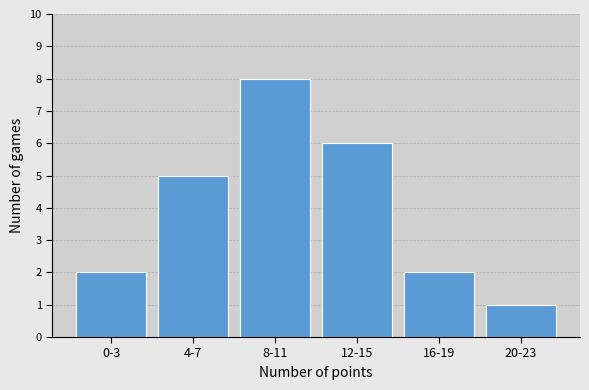

Reading right to left, transcribe all the data shown in this chart.

20-23=1	16-19=2	12-15=6	8-11=8	4-7=5	0-3=2